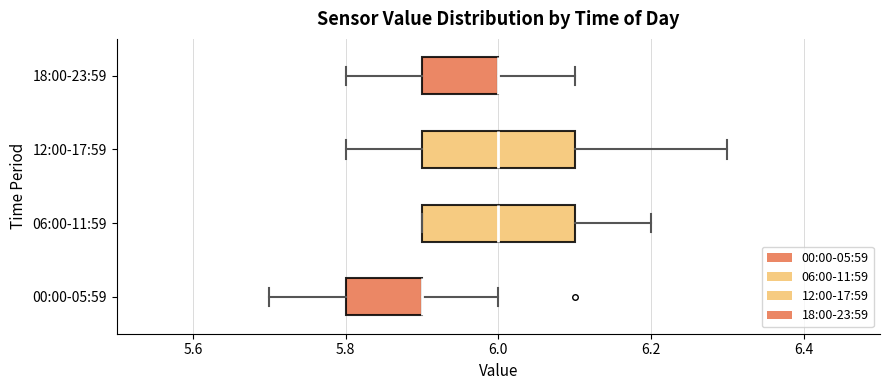

Reading bottom to top, transcribe this box plot: for each box, give where its median line is, the range the box spans, and where its two whiskers end, as read against the x-axis. The values are not printed on the chart, so give them approximately, as read against the axis.

00:00-05:59: median 5.9 (drawn on the box's right edge), box 5.8 to 5.9, whiskers 5.7 to 6.0
06:00-11:59: median 6.0, box 5.9 to 6.1, whiskers 5.9 to 6.2
12:00-17:59: median 6.0, box 5.9 to 6.1, whiskers 5.8 to 6.3
18:00-23:59: median 6.0 (drawn on the box's right edge), box 5.9 to 6.0, whiskers 5.8 to 6.1